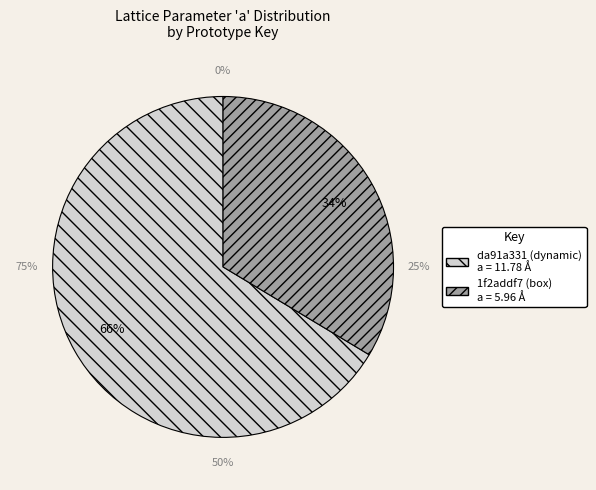

The 1f2addf7
(box) slice represents 19% of the pie. True or false?

False